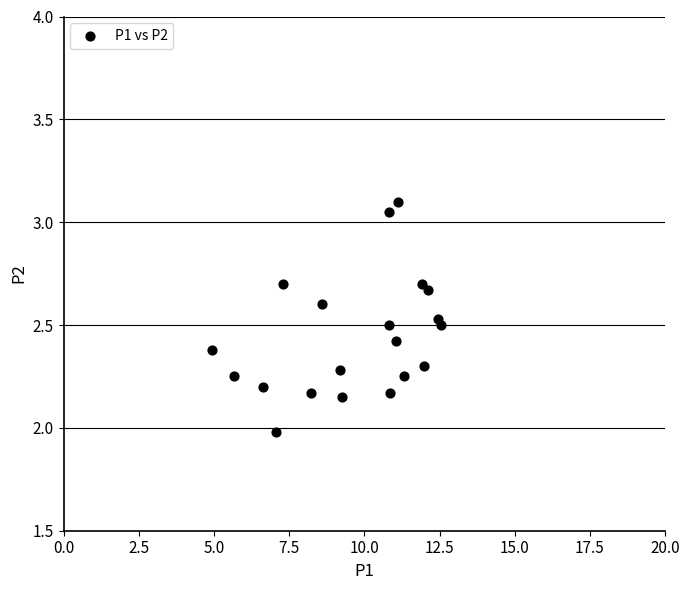

What is the range of Y values (max minus min)?

1.1